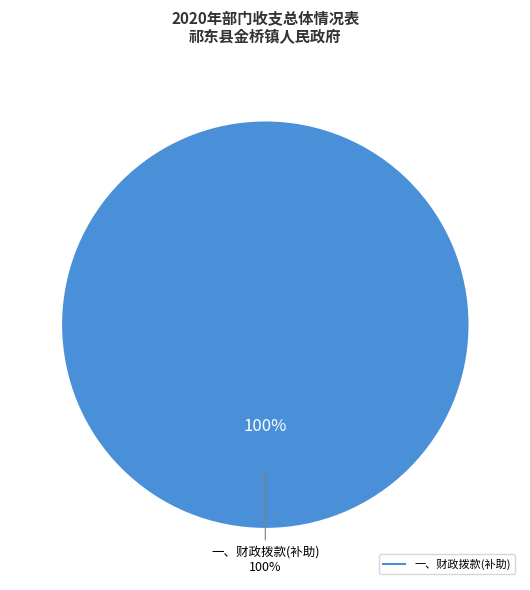

Is it true that 五、其它收入 is 0% of the pie?

True